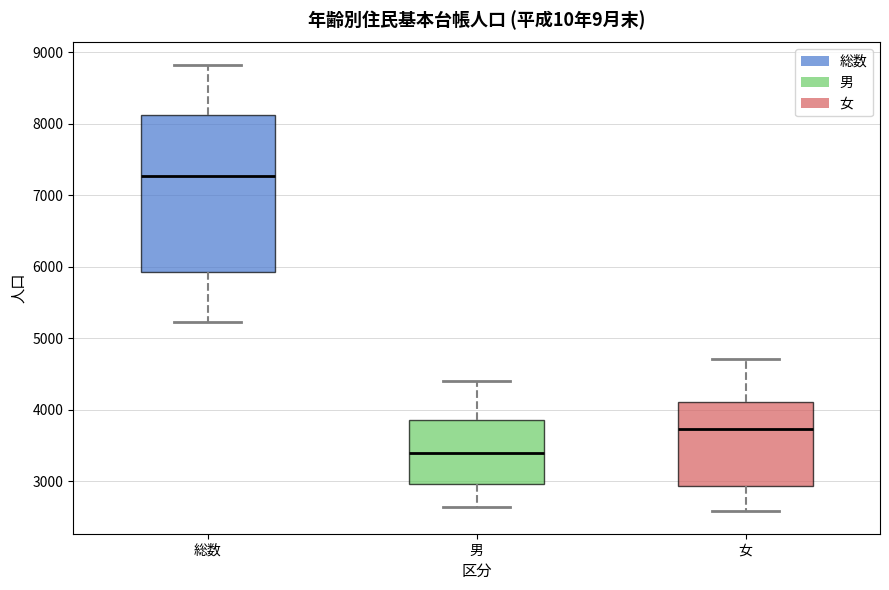

Where does the upper whisker of the box for 女 end on the y-axis? The values are not printed on the chart, so give them approximately, as read against the axis.

4700